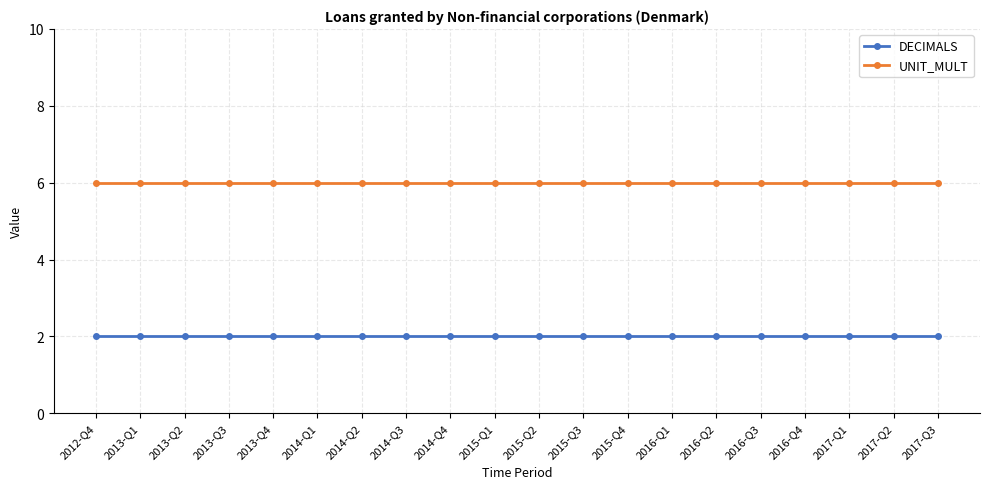

What is the label of the 14th point from the left?

2016-Q1